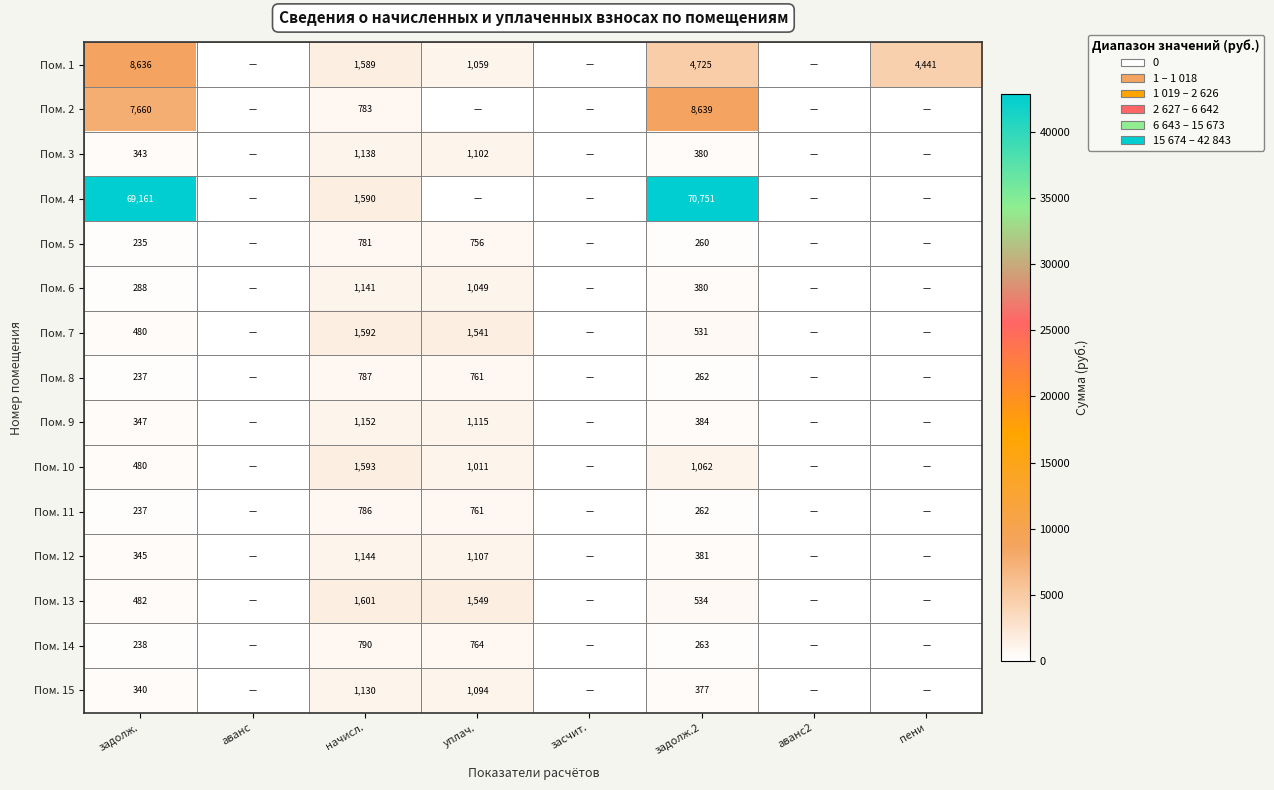

What is the sum of the Пом. 9 values at начисл. and уплач.?

2267